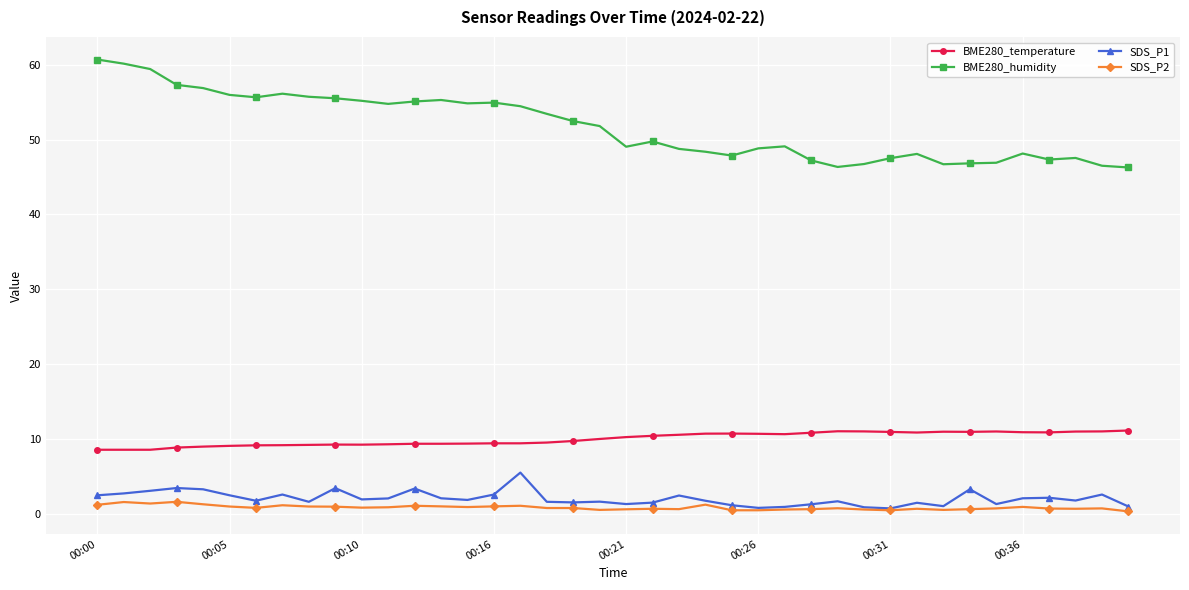

What is the greatest value displayed?

60.7